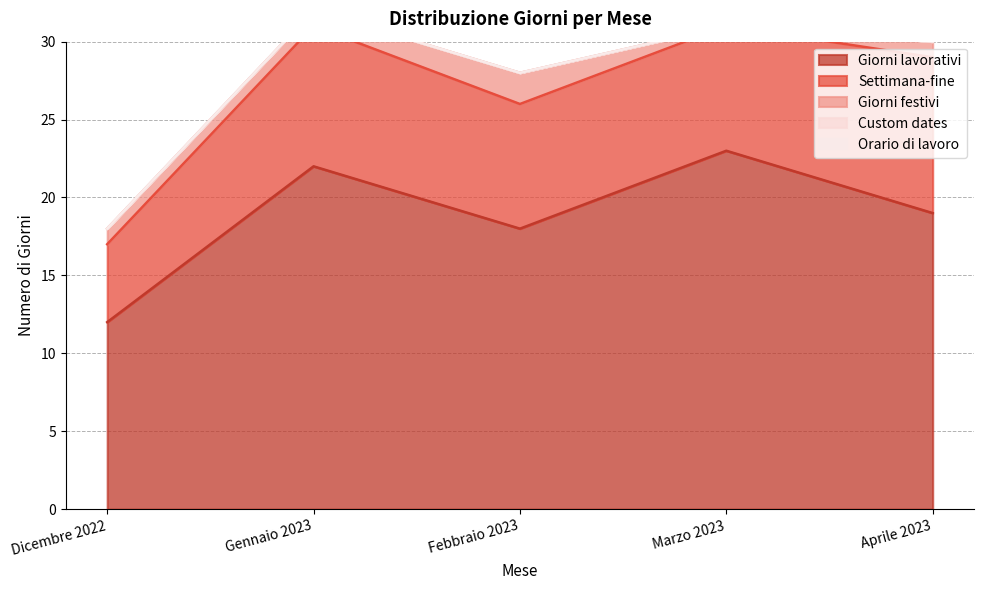

Where does the Giorni lavorativi series first go above 19?

Gennaio 2023